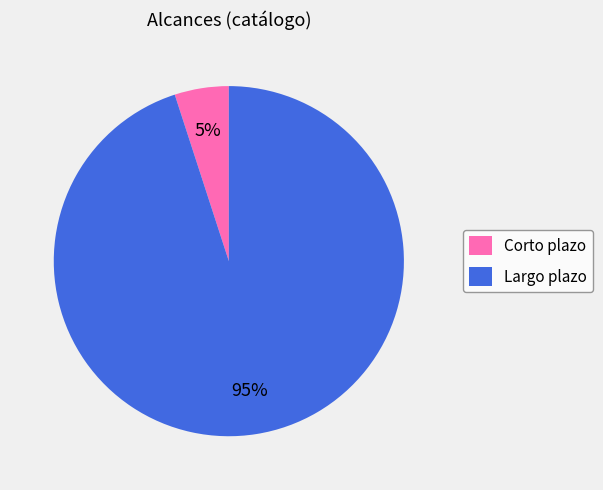

To the nearest percent, what is the difference between the Corto plazo and Largo plazo slice percentages?

90%